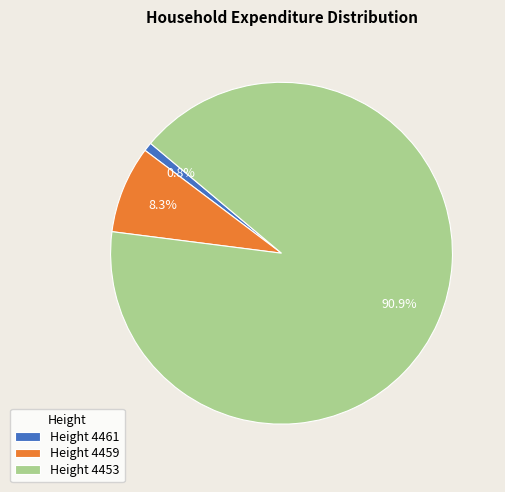

Which slice is the largest?

Height 4453